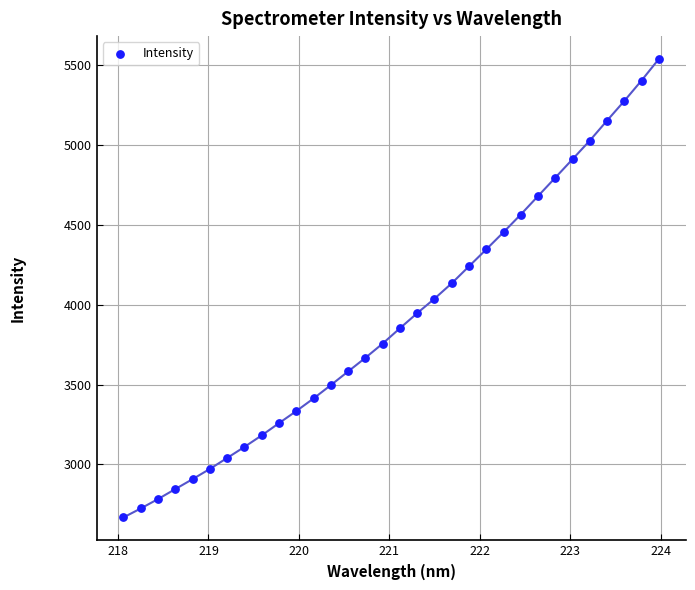

What is the range of X values (max minus min)?

5.9